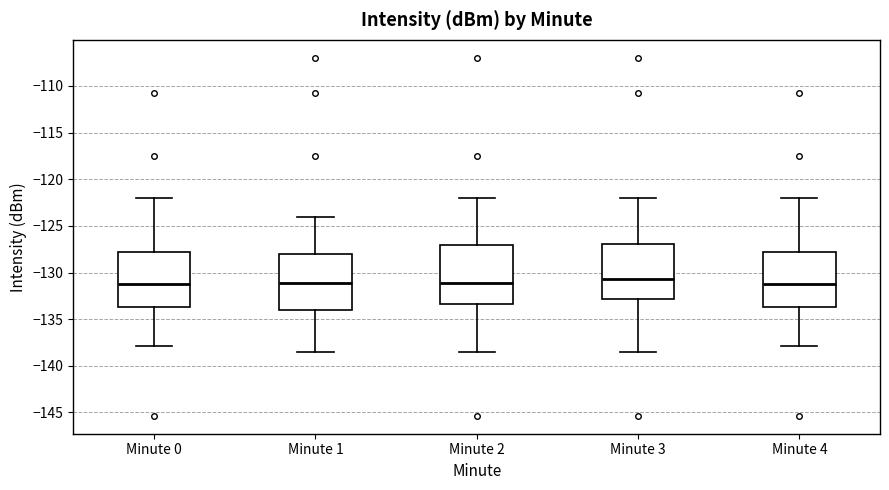

Where is the upper edge of the box for Minute 3 on the y-axis? The values are not printed on the chart, so give them approximately, as read against the axis.

-127.0